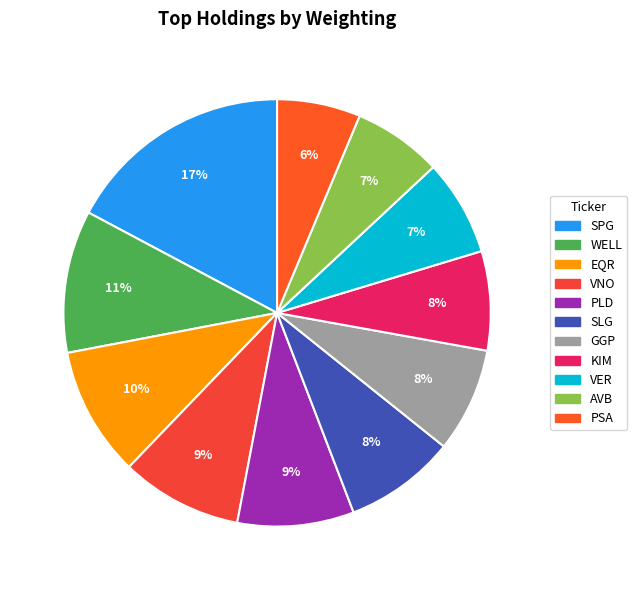

To the nearest percent, what portion does VER represent?

7%